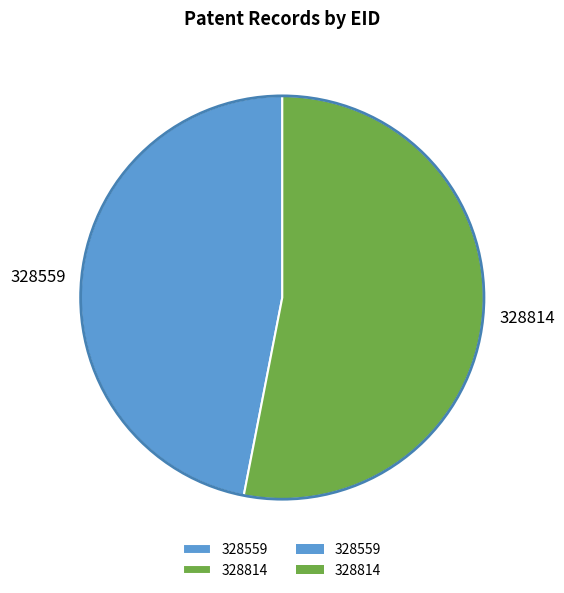

Which category has the biggest portion of the pie?

328814